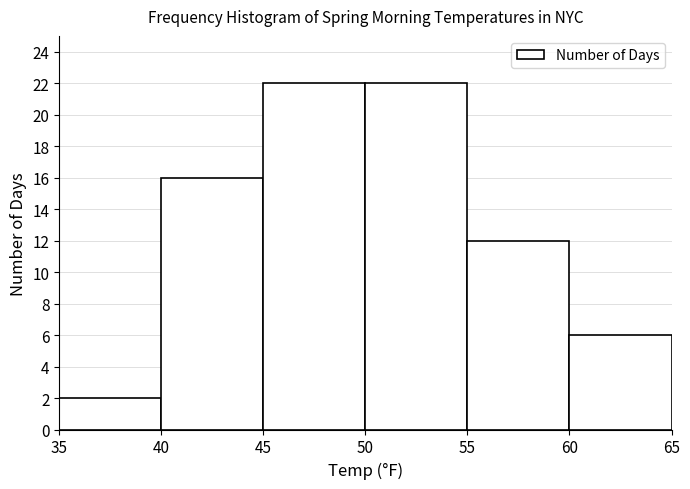

Reading left to right, transcribe this chart: for each bar, give the range it covers on the x-axis and its height. The values are not printed on the chart, so give them approximately, as read against the axis.

35 to 40: 2
40 to 45: 16
45 to 50: 22
50 to 55: 22
55 to 60: 12
60 to 65: 6